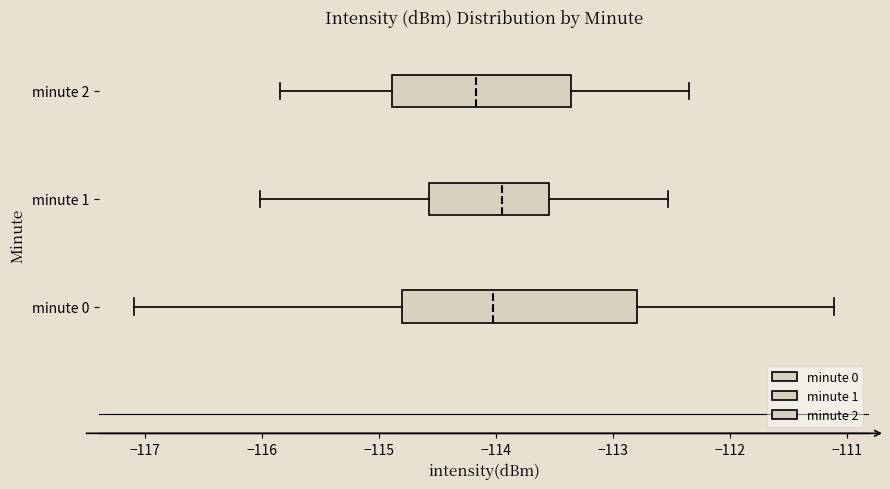

Which box's median line is the furthest to the left?

minute 2